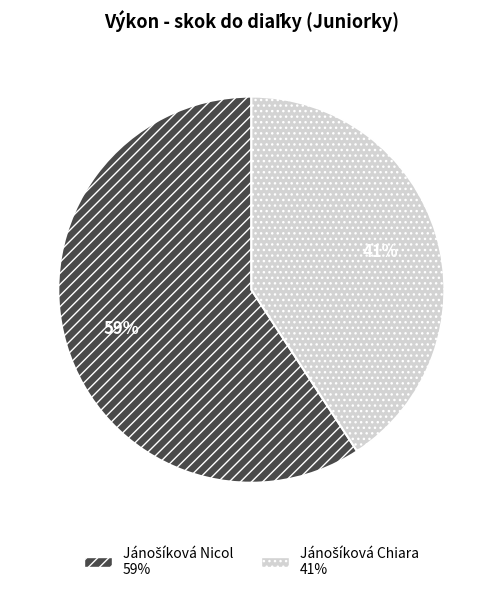

Does any single category account for the majority?

Yes